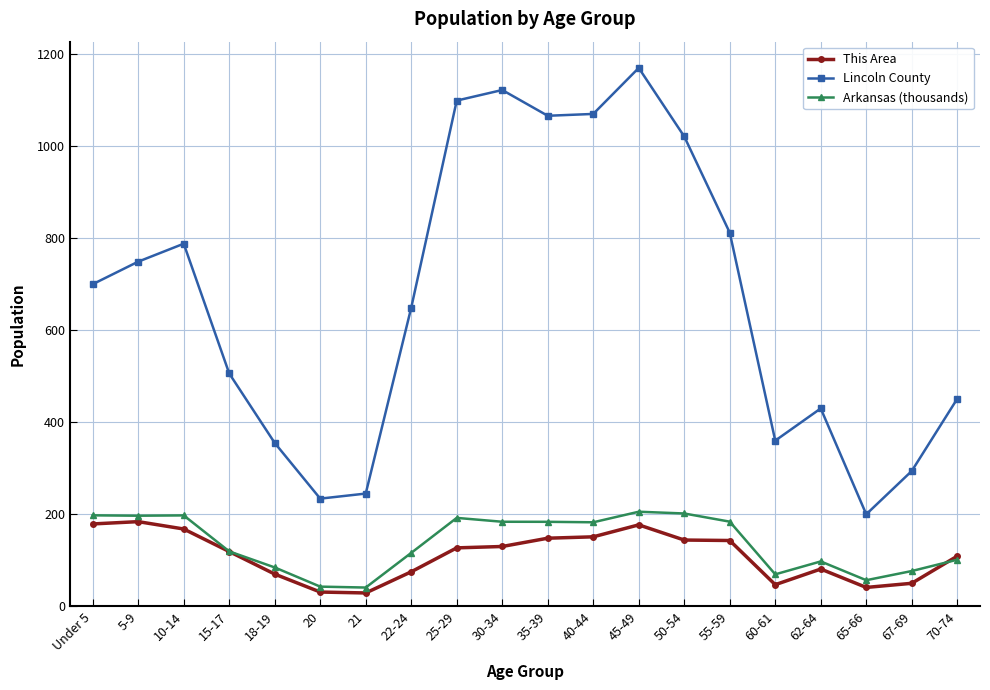

At 50-54, list the series in order from smallest to largest.

This Area, Arkansas (thousands), Lincoln County